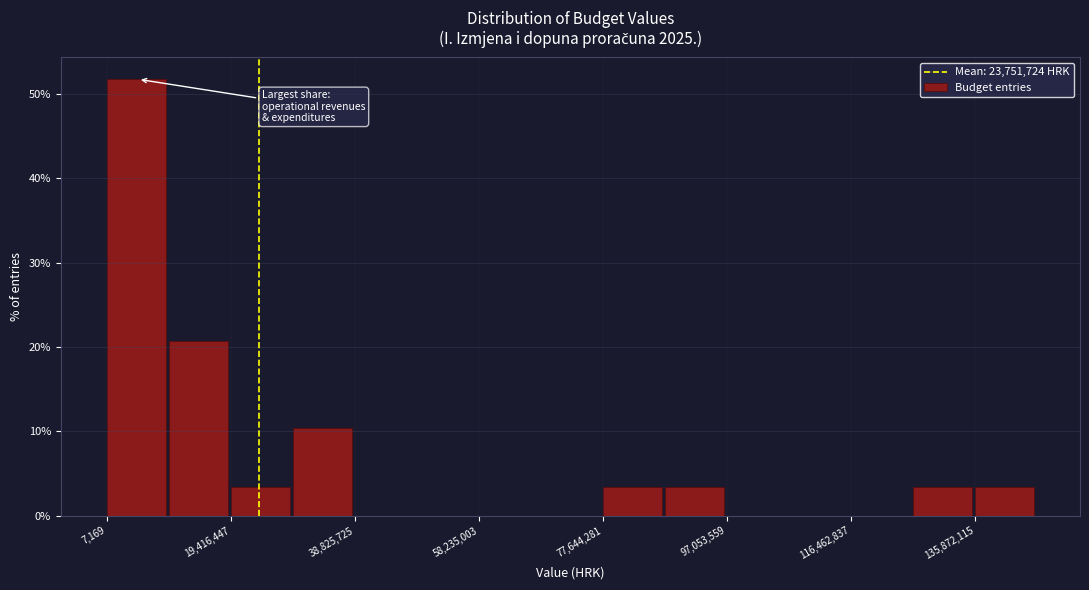

Over which range of the x-axis is the bar tallest?

0 to 10000000